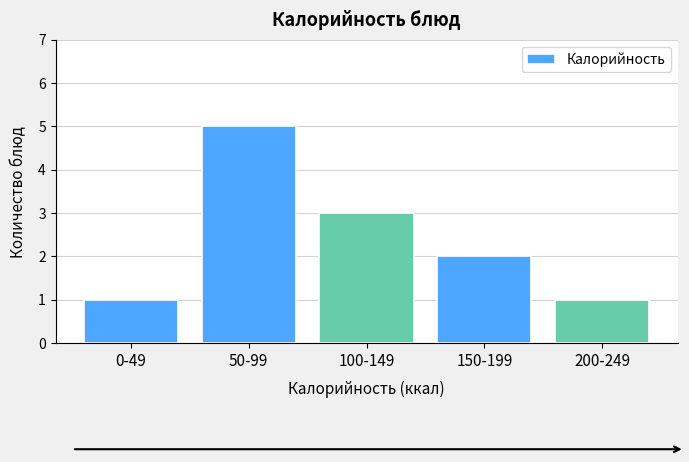

Reading left to right, extract all data points from this chart.

0-49=1	50-99=5	100-149=3	150-199=2	200-249=1